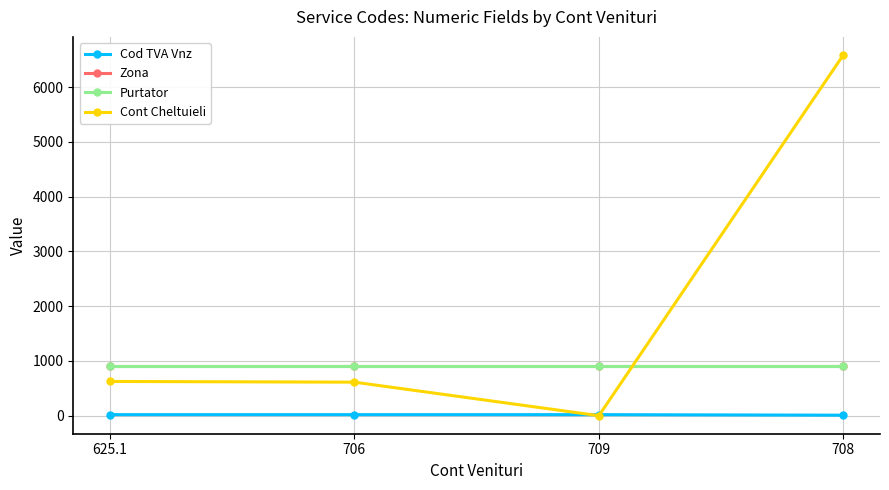

At how many categories does at least one series exceed 614?

4